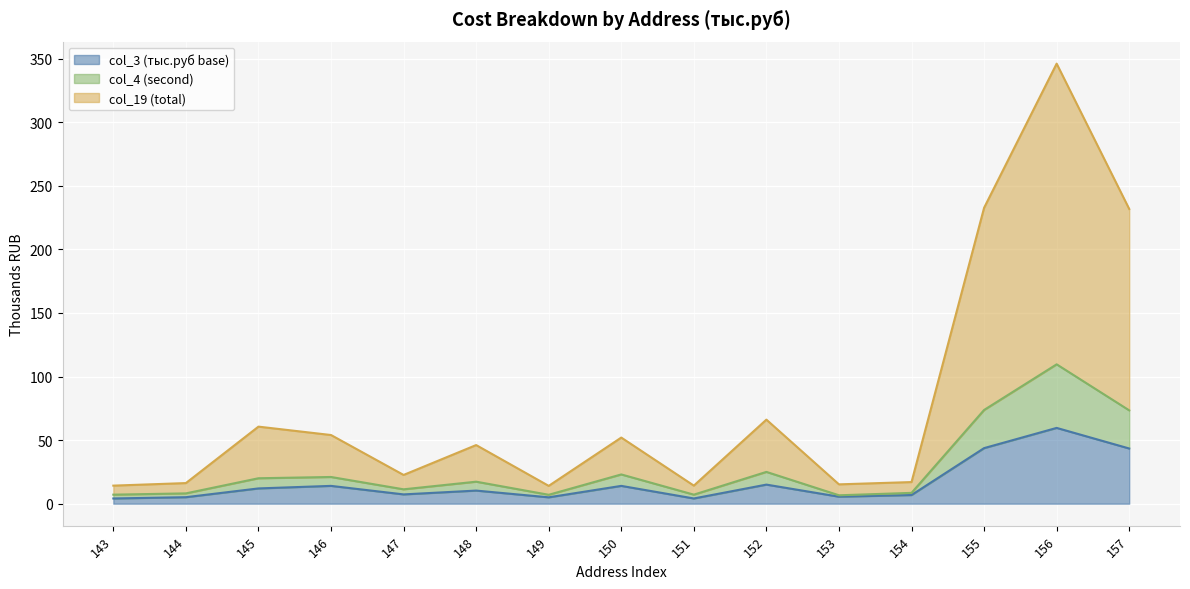

At which label does col_19 (total) first exceed 46?

145